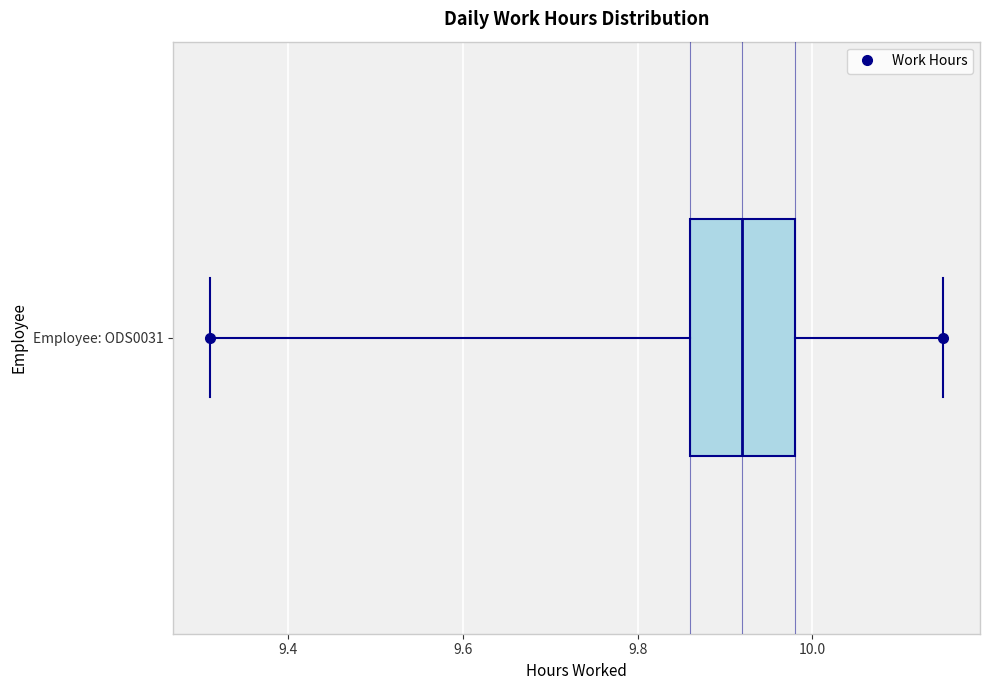

Read this box plot against the x-axis: the position of the median line, the range covered by the box, and the ends of both whiskers. The values are not printed on the chart, so give them approximately, as read against the axis.

median 9.92, box 9.86 to 9.98, whiskers 9.32 to 10.16